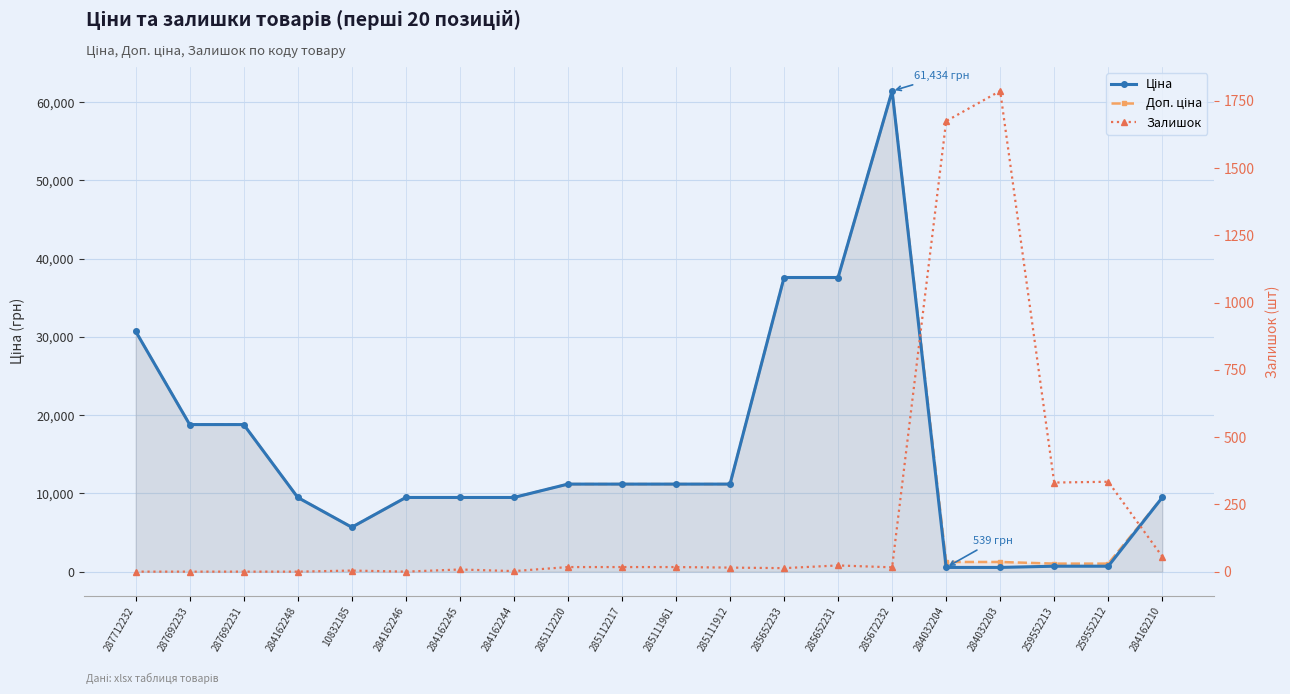

What are all the series names shown in the legend?

Ціна, Доп. ціна, Залишок